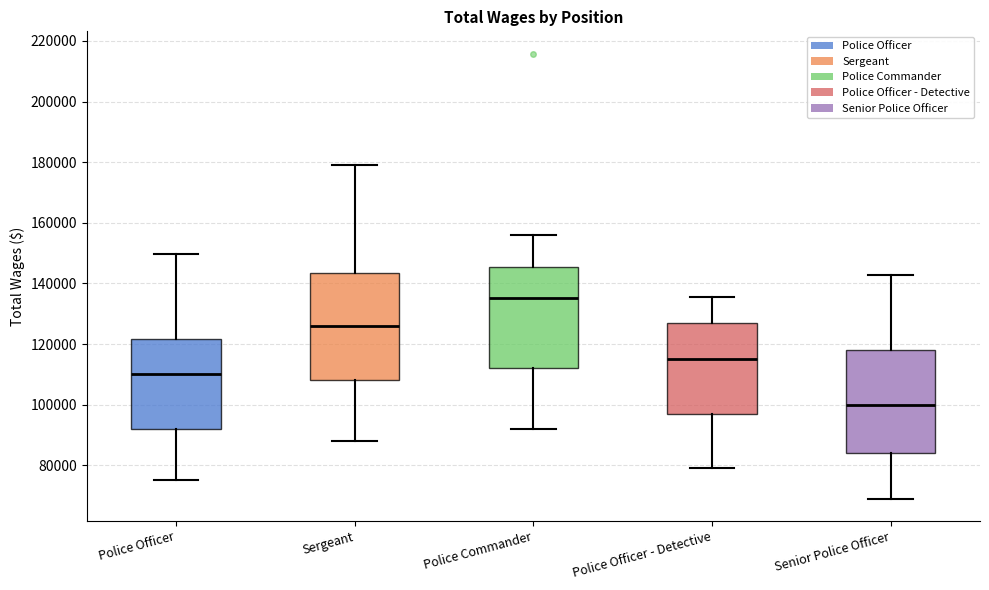

Reading left to right, read every box against the y-axis: the position of its median line, the range the box covers, and the ends of its whiskers. The values are not printed on the chart, so give them approximately, as read against the axis.

Police Officer: median 110000, box 92000 to 122000, whiskers 76000 to 150000
Sergeant: median 126000, box 108000 to 144000, whiskers 88000 to 180000
Police Commander: median 136000, box 112000 to 146000, whiskers 92000 to 156000
Police Officer - Detective: median 116000, box 98000 to 126000, whiskers 80000 to 136000
Senior Police Officer: median 100000, box 84000 to 118000, whiskers 70000 to 142000